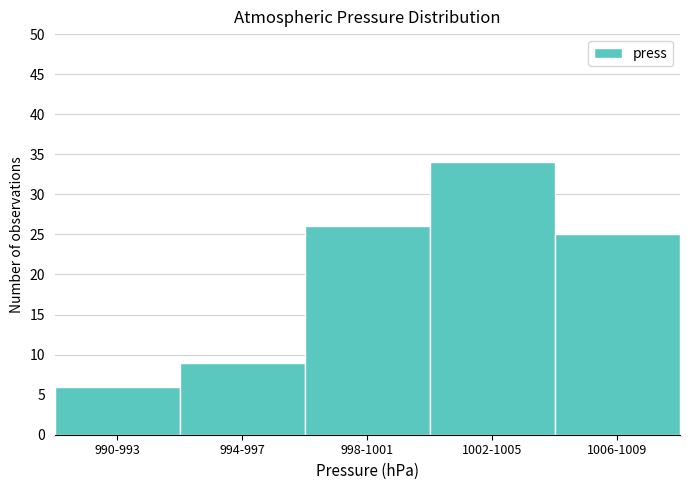

Reading left to right, extract all data points from this chart.

990-993=6	994-997=9	998-1001=26	1002-1005=34	1006-1009=25